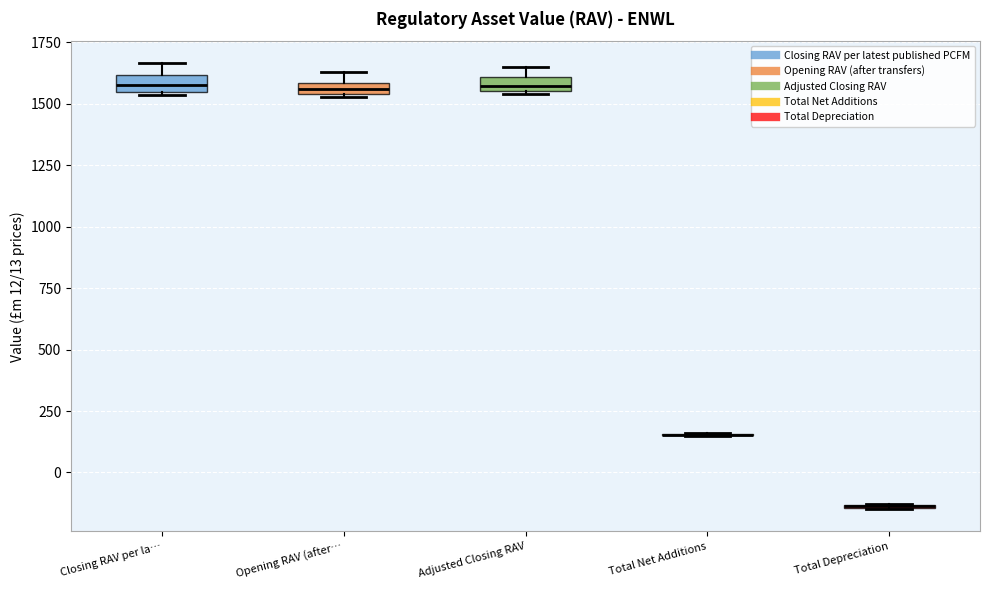

Where is the lower edge of the box for Closing RAV per la… on the y-axis? The values are not printed on the chart, so give them approximately, as read against the axis.

1550